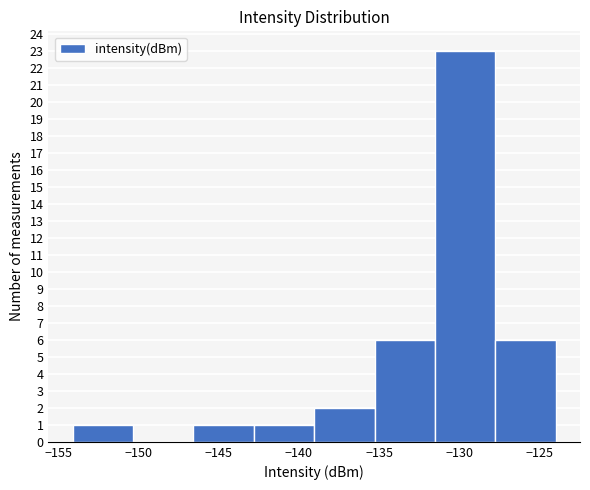

How tall is the bar that spans -131.5 to -127.5 on the x-axis? Neither the bar edges nor the heights are printed on the chart, so give them approximately, as read against the axes.

23